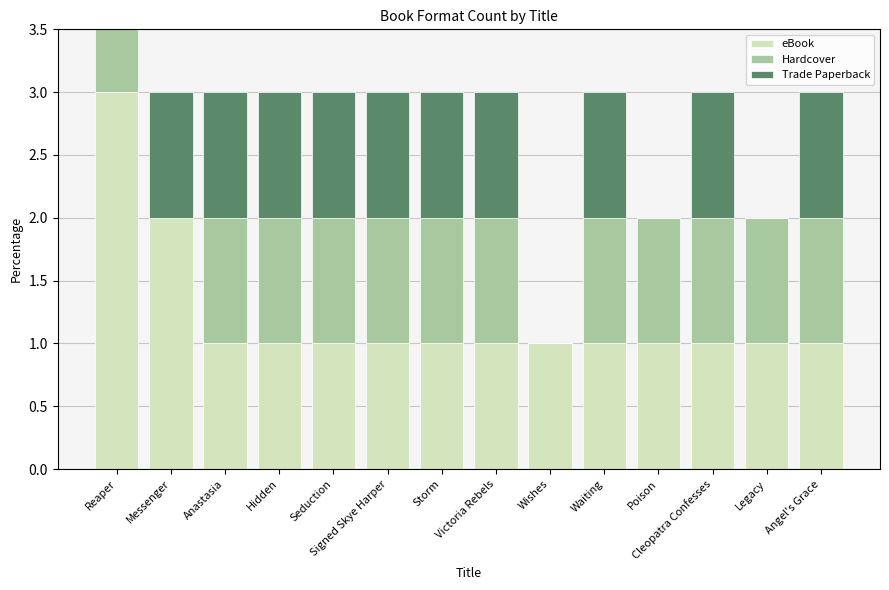

Reading left to right, list all the values displayed in this chart.

eBook: 3	2	1	1	1	1	1	1	1	1	1	1	1	1
Hardcover: 1	0	1	1	1	1	1	1	0	1	1	1	1	1
Trade Paperback: 1	1	1	1	1	1	1	1	0	1	0	1	0	1